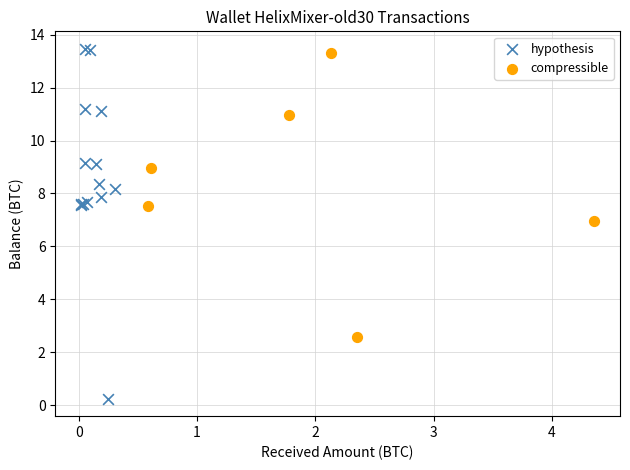

Which series reaches the minimum Y coordinate?

hypothesis